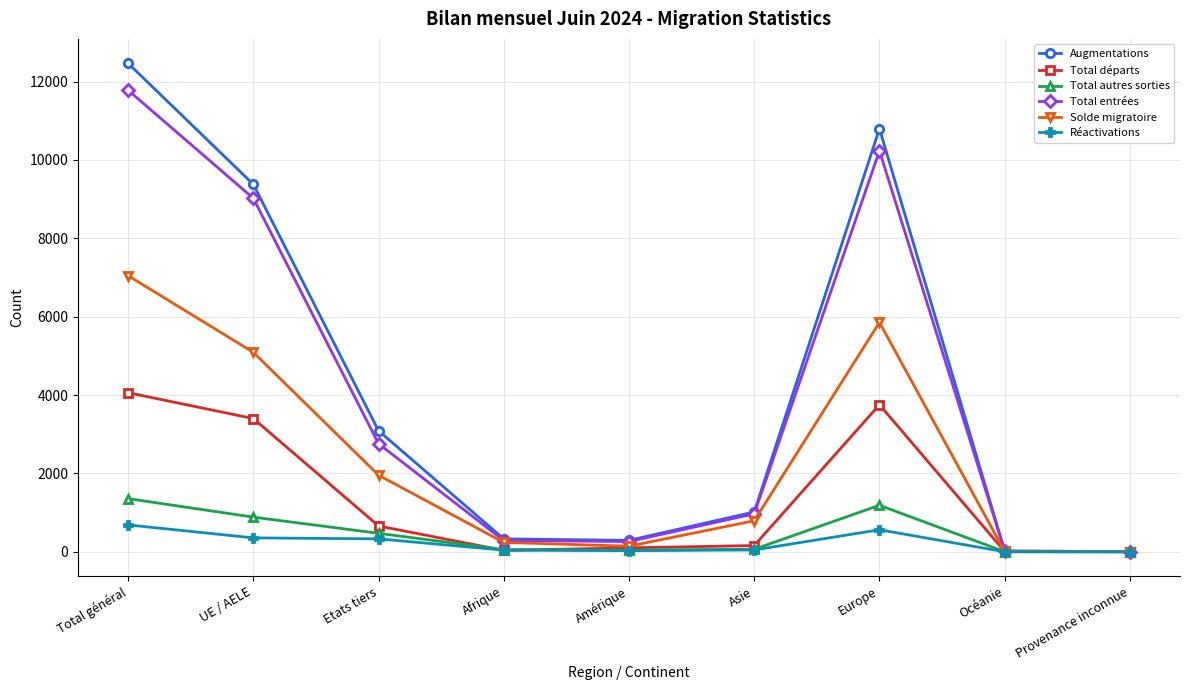

In Total entrées, how many points are higher than both neighbors (excluding endpoints)?

1